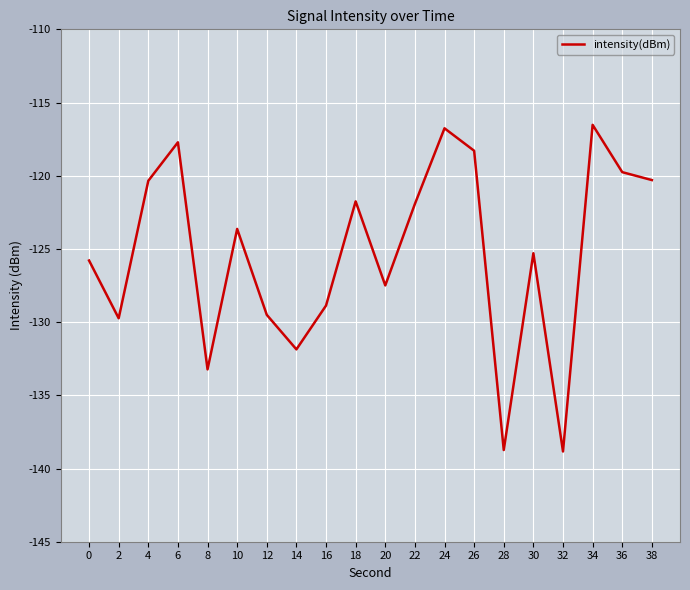

Between 30 and 36, which is larger?

36